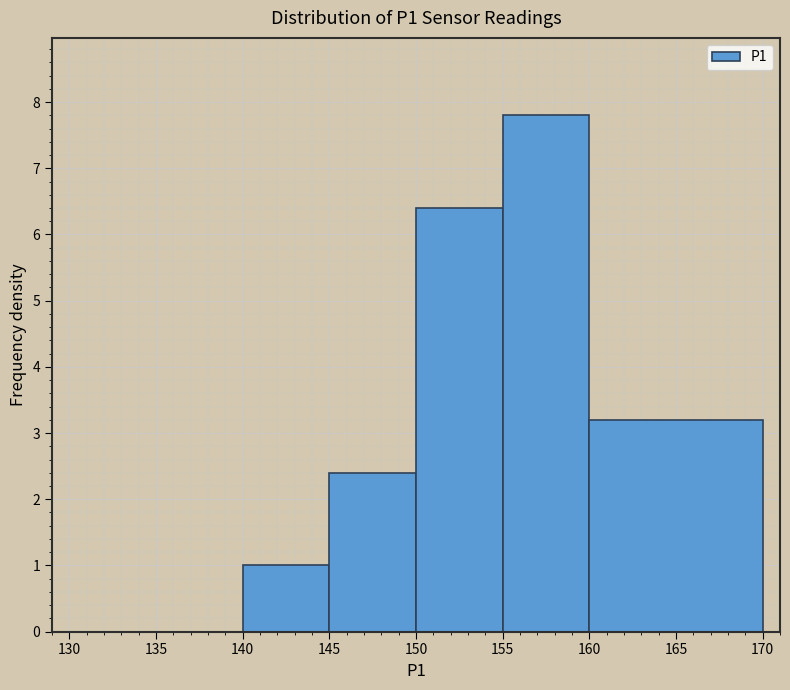

Which range on the x-axis has the tallest bar?

155 to 160